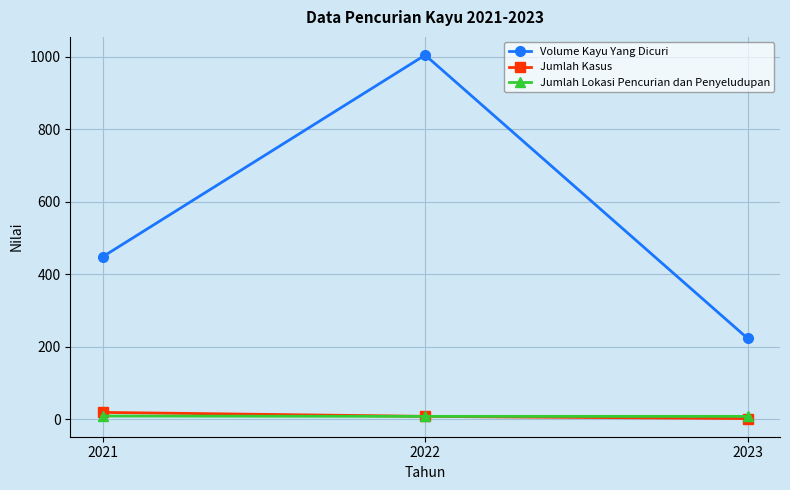

Rank the series by their maximum value, from highest to lowest.

Volume Kayu Yang Dicuri, Jumlah Kasus, Jumlah Lokasi Pencurian dan Penyeludupan